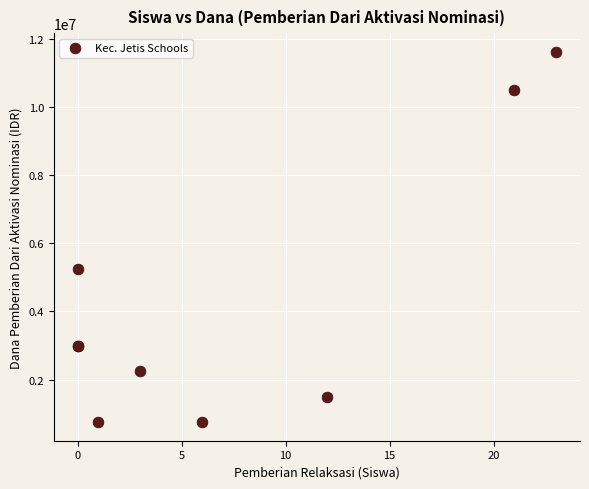

What Y value in the scatter plot is closest to 6187500?

5250000